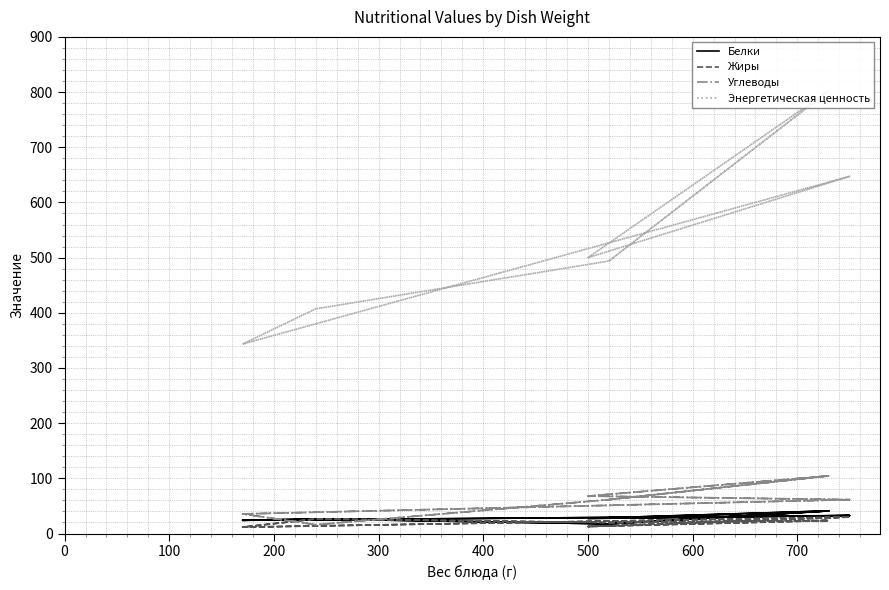

What value does the Жиры series have at 300?

29.9